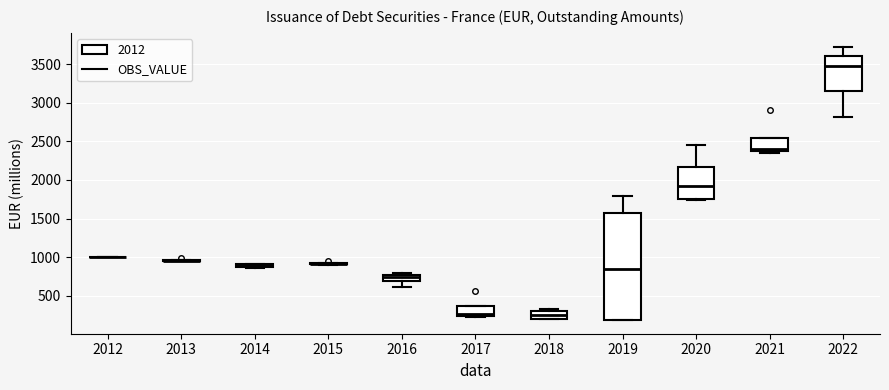

Which box is the tallest, from its lower edge to its upper edge?

2019